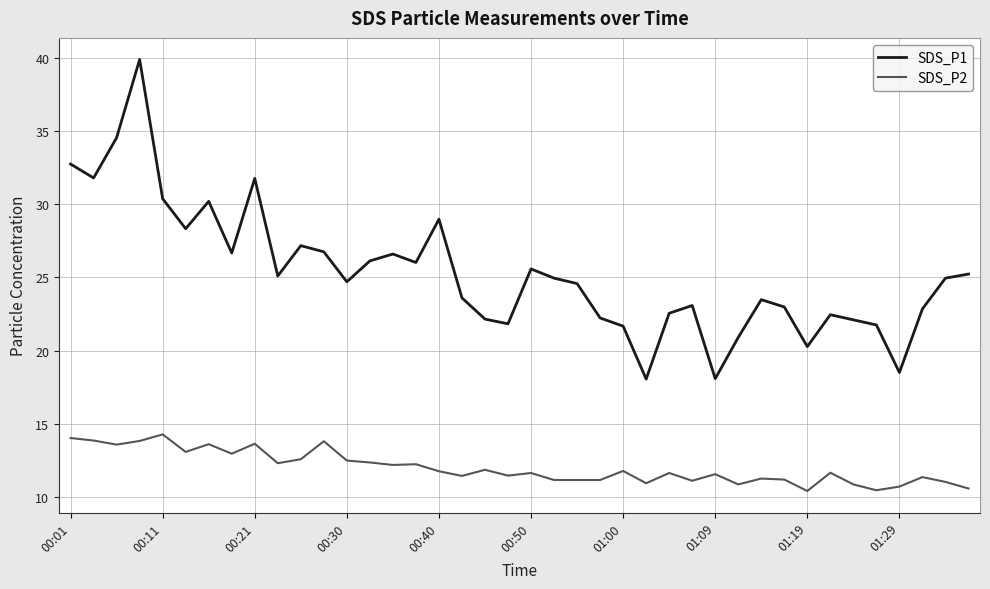

What is the minimum value for SDS_P1?

18.1